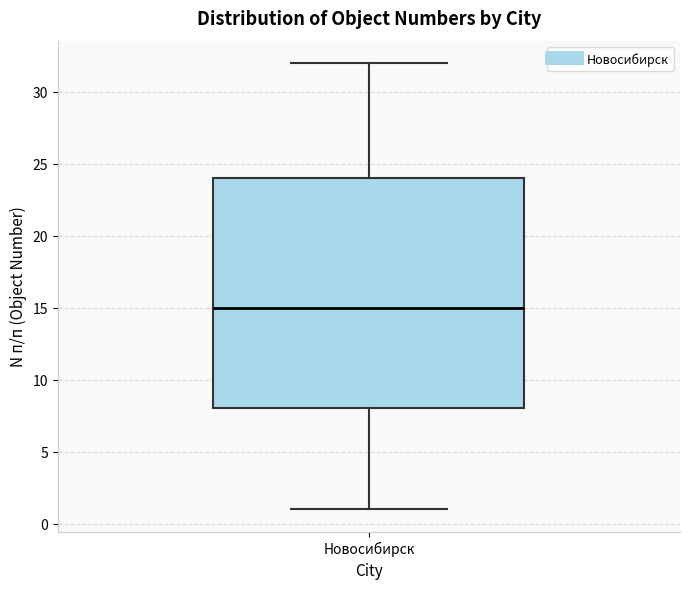

Where is the lower edge of the box for Новосибирск on the y-axis? The values are not printed on the chart, so give them approximately, as read against the axis.

8